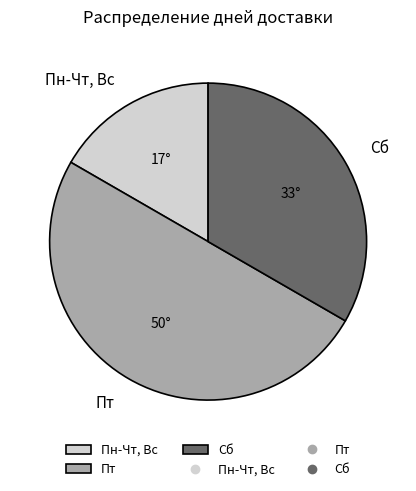

Is it true that Пт is 55% of the pie?

False